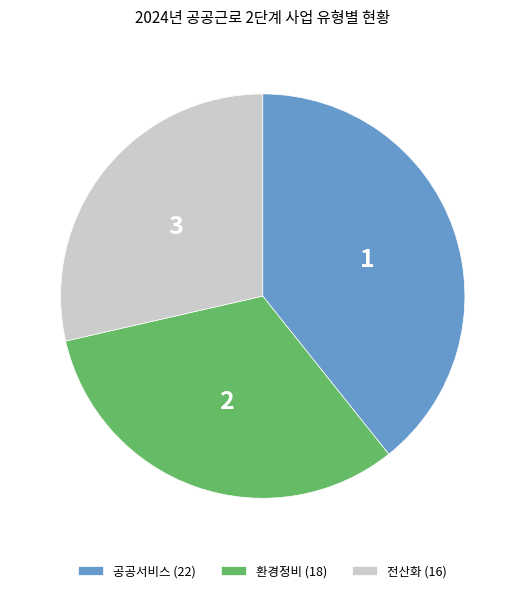

Count the number of slices in the pie.

3